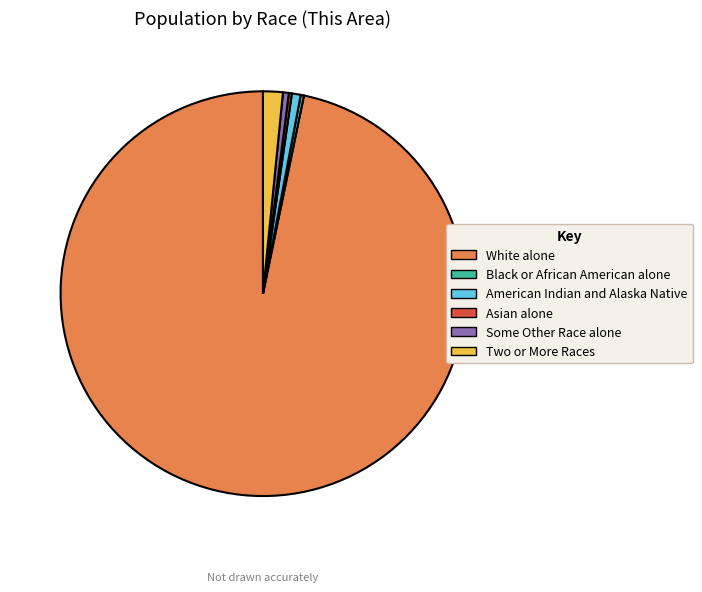

Is there a majority slice in this chart?

Yes